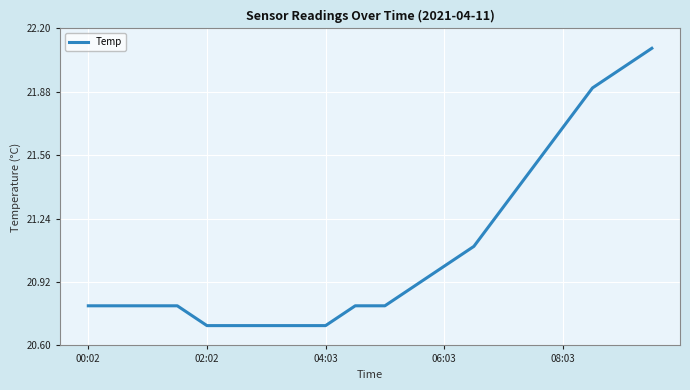

What is the smallest value displayed?

20.7